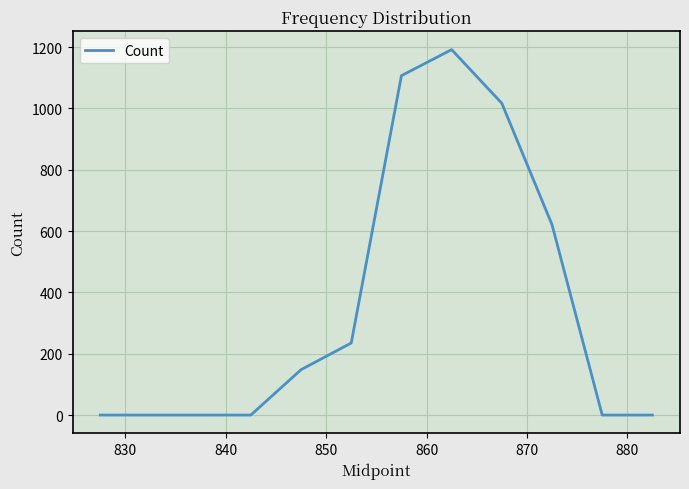

How many series are shown in this chart?

1